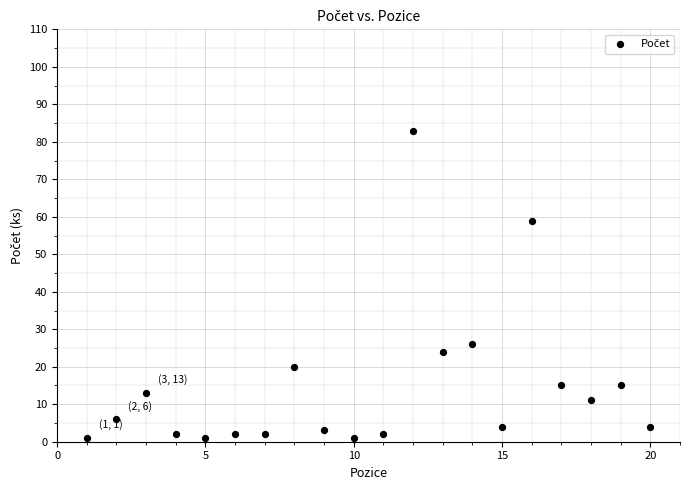

What is the range of Y values (max minus min)?

82